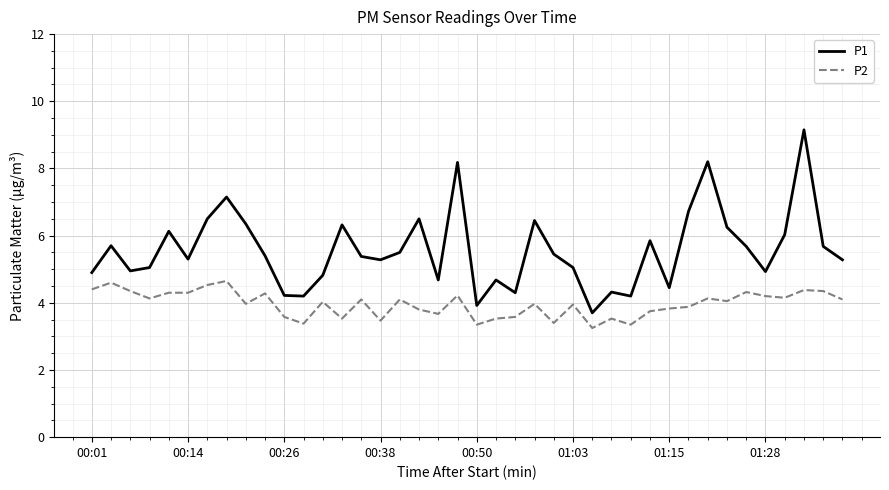

True or false: P1 has more than 1 points higher than both neighbors.

True